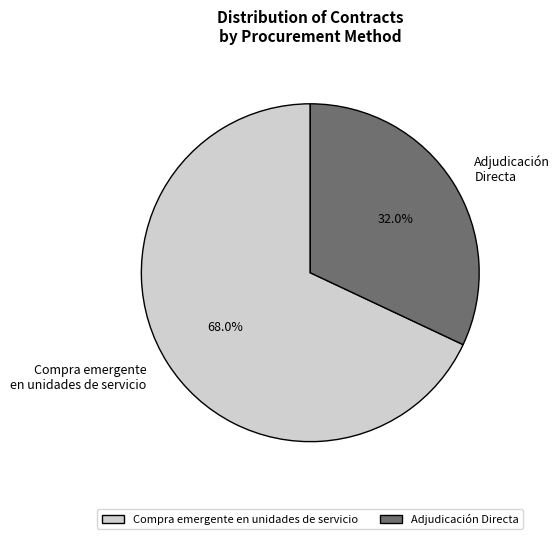

To the nearest percent, what portion does Compra emergente en unidades de servicio represent?

68%